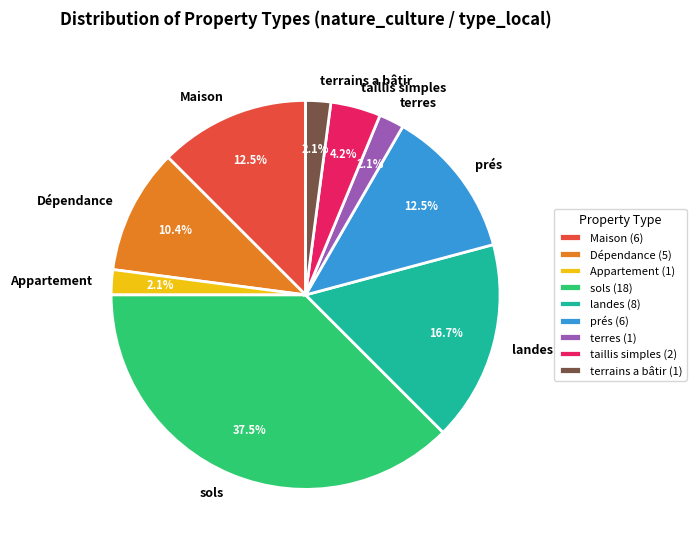

What portion of the pie excludes Maison?

87.5%